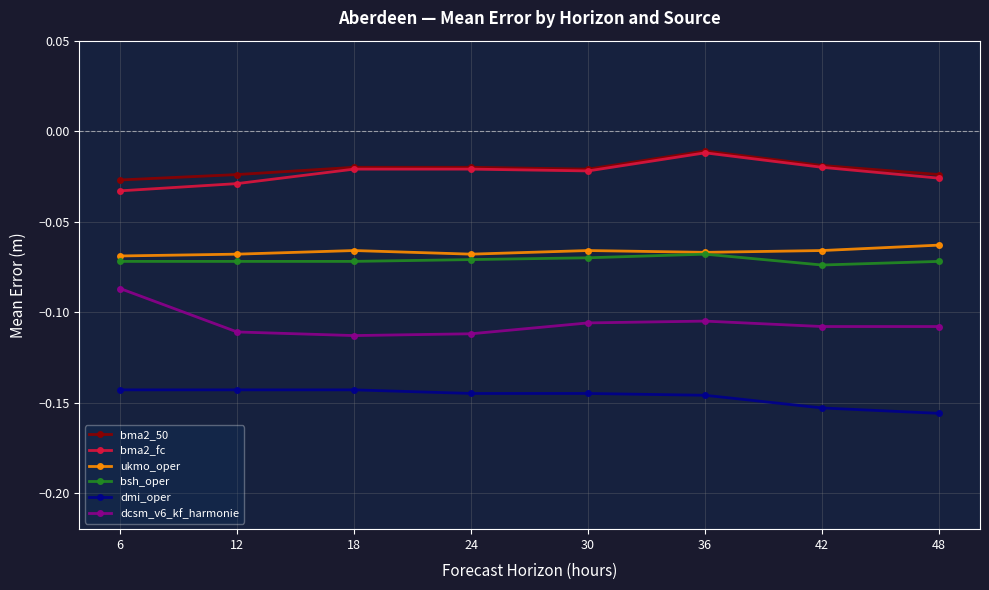

Where is bma2_50 nearest to the value 0?

36